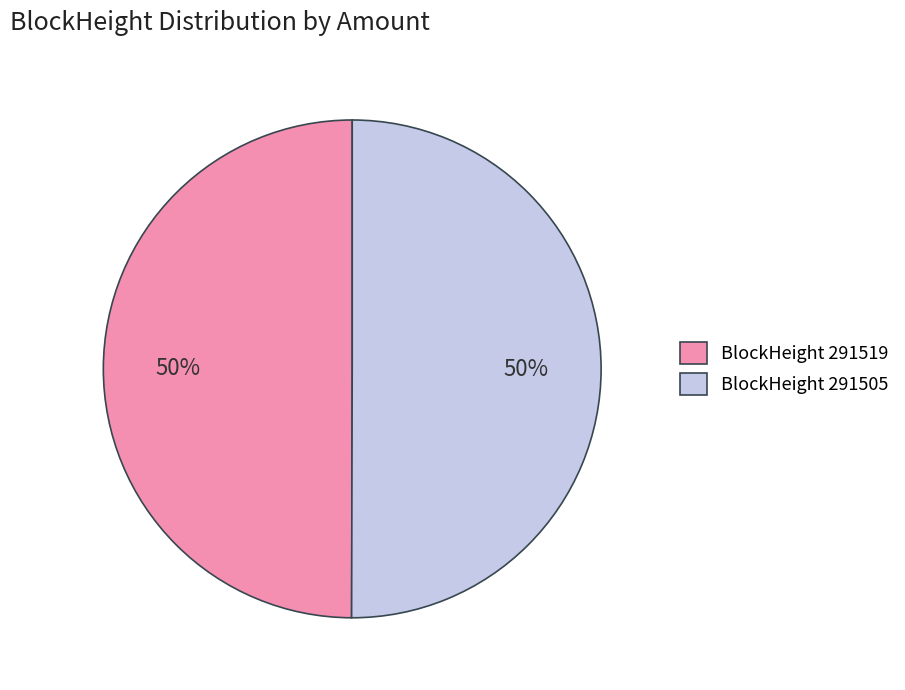

To the nearest percent, what is the average slice percentage?

50%